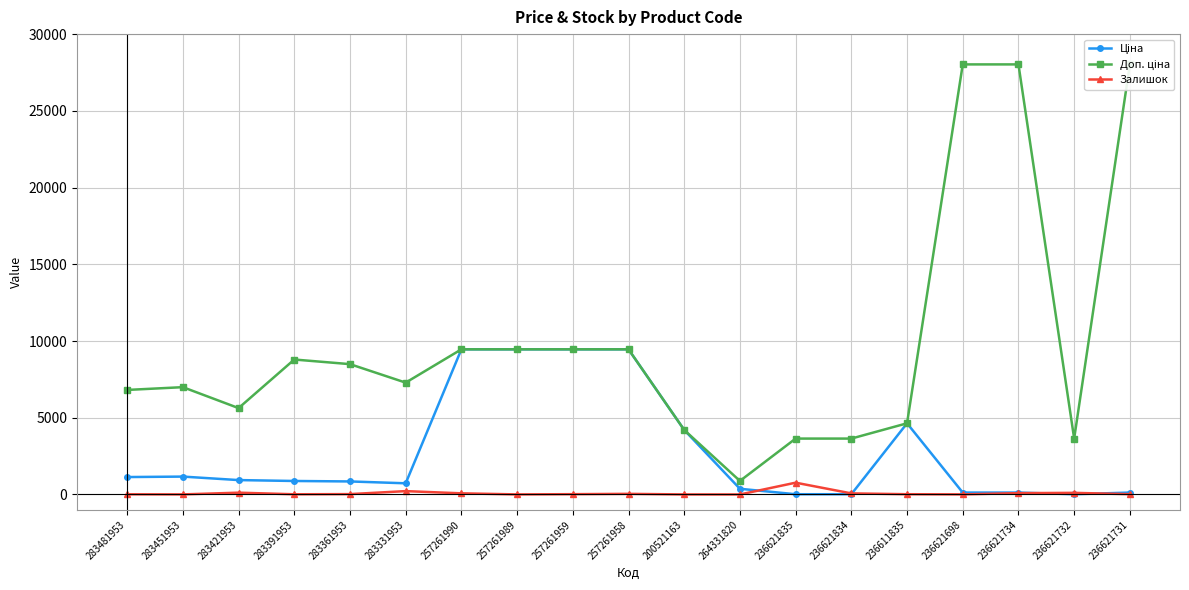

What is the total value across all series at 264331820?

1255.4